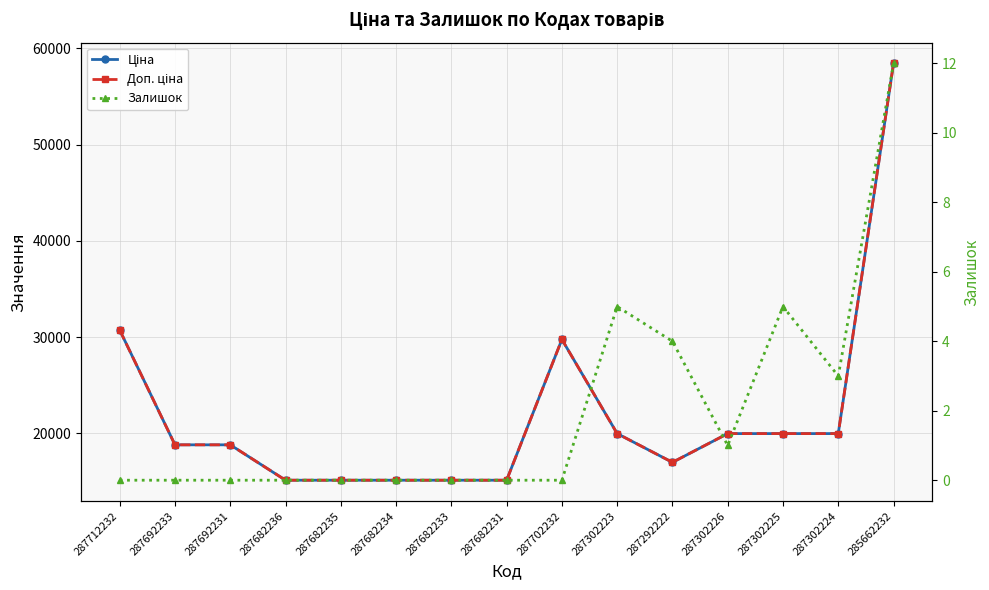

True or false: Ціна and Залишок intersect in this chart.

False